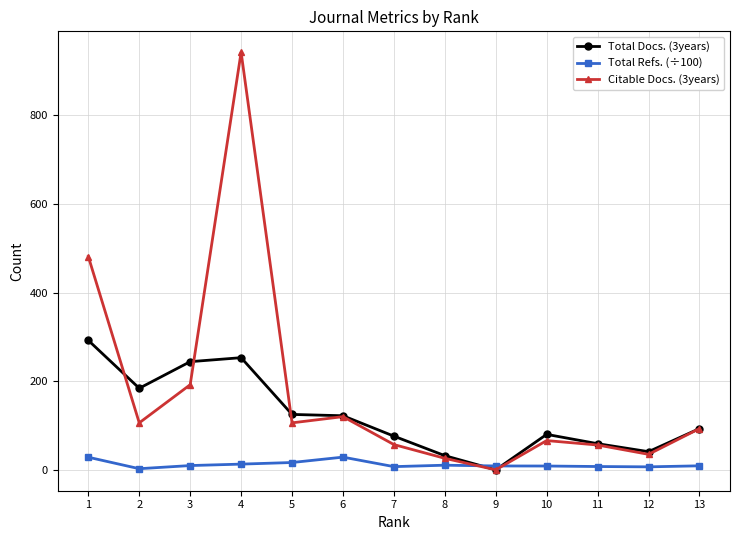

Which series has the largest range (max minus min)?

Citable Docs. (3years)